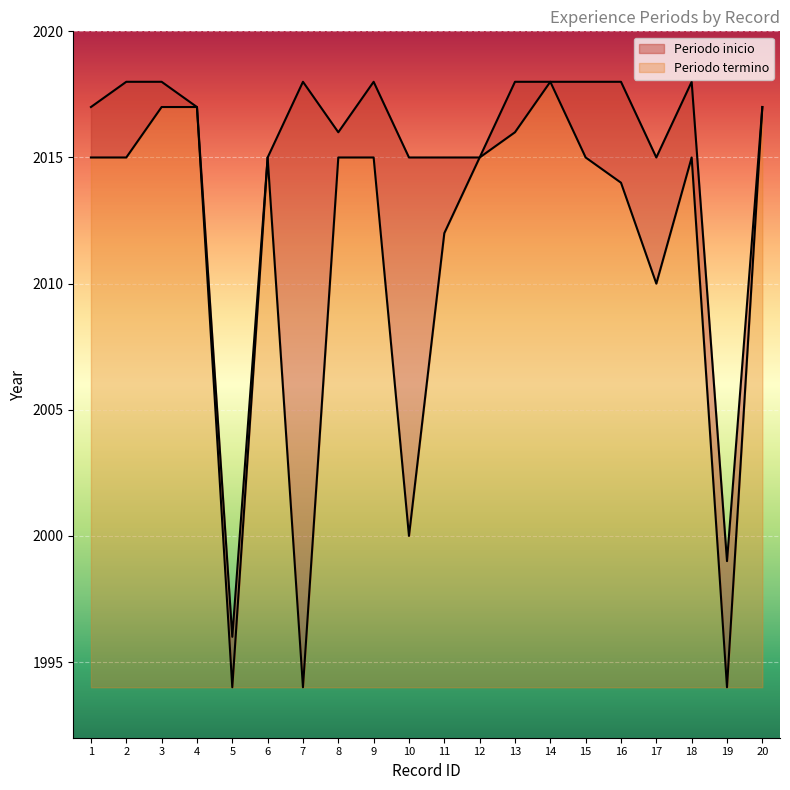

True or false: Periodo termino and Periodo inicio cross at least once.

False